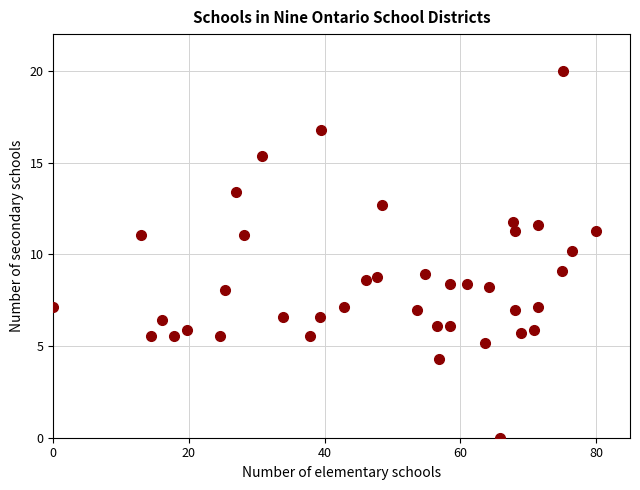

What is the range of Y values (max minus min)?

20.0